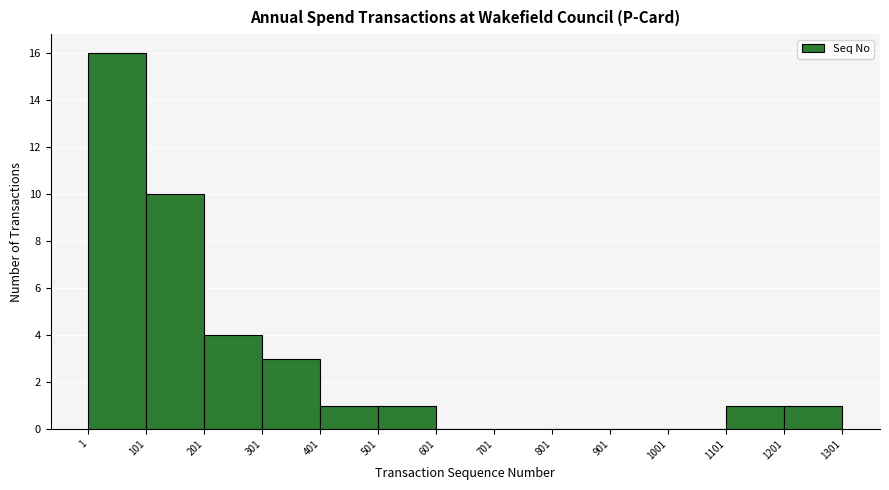

Which range on the x-axis has the tallest bar?

1 to 101